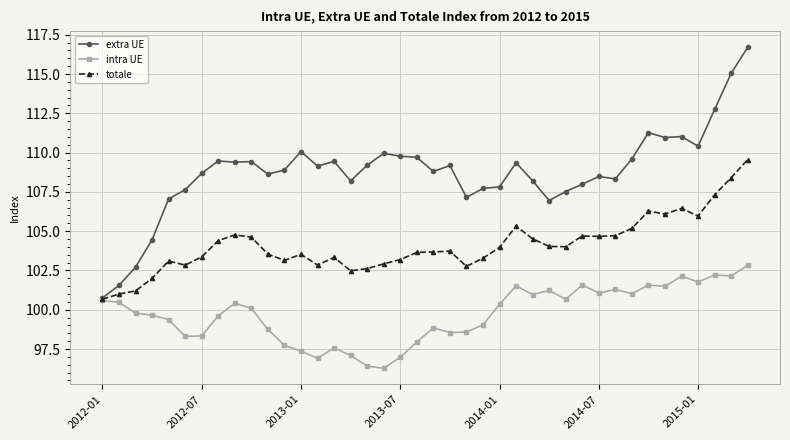

Which series has the largest range (max minus min)?

extra UE